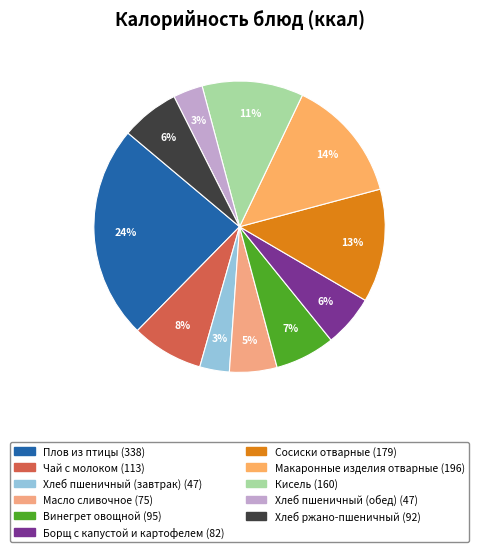

How many slices are in this pie chart?

11